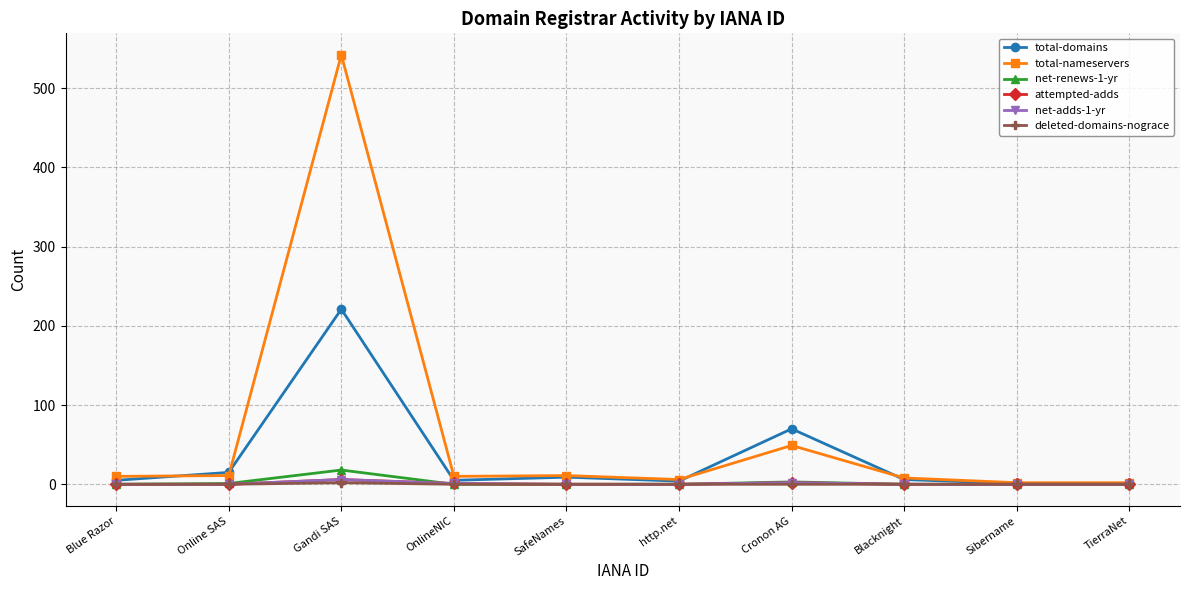

True or false: net-adds-1-yr has more than 1 interior local peaks.

True